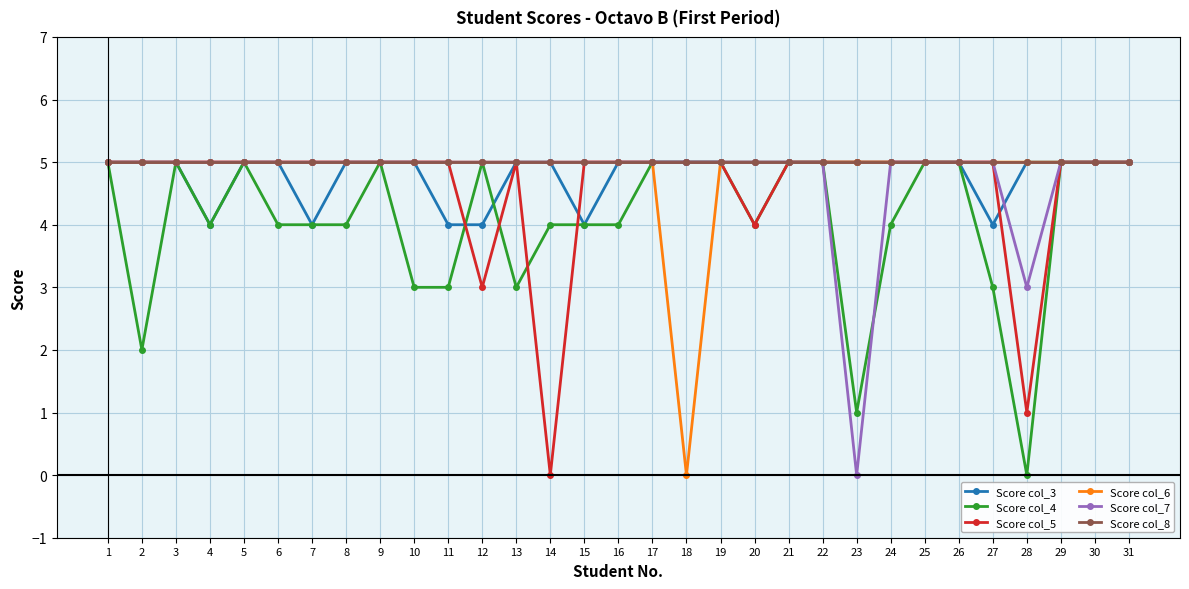

Does the chart display data point markers on the line(s)?

Yes